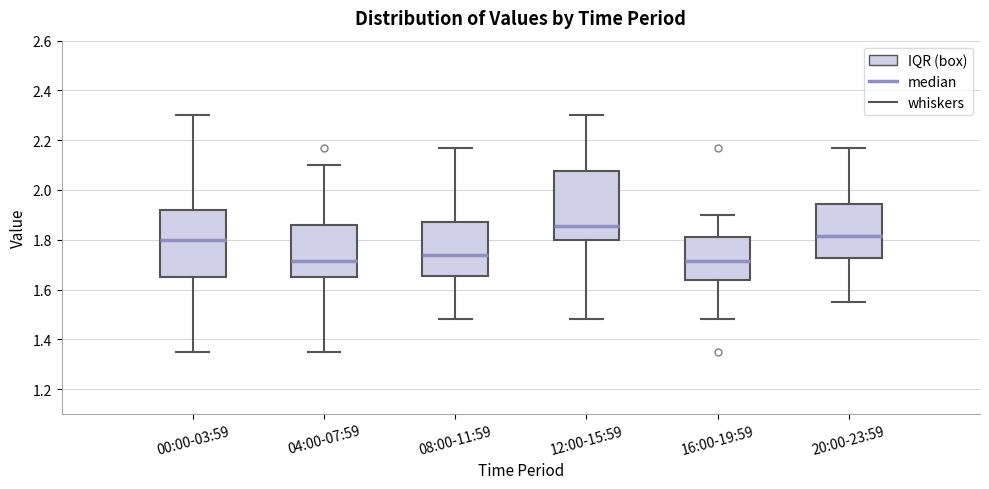

Reading left to right, read every box against the y-axis: the position of its median line, the range the box covers, and the ends of its whiskers. The values are not printed on the chart, so give them approximately, as read against the axis.

00:00-03:59: median 1.80, box 1.66 to 1.92, whiskers 1.36 to 2.30
04:00-07:59: median 1.72, box 1.66 to 1.86, whiskers 1.36 to 2.10
08:00-11:59: median 1.74, box 1.66 to 1.88, whiskers 1.48 to 2.18
12:00-15:59: median 1.86, box 1.80 to 2.08, whiskers 1.48 to 2.30
16:00-19:59: median 1.72, box 1.64 to 1.82, whiskers 1.48 to 1.90
20:00-23:59: median 1.82, box 1.72 to 1.94, whiskers 1.56 to 2.18